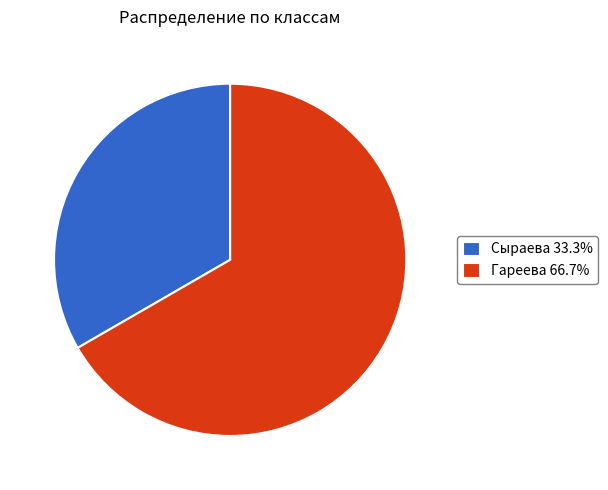

Approximately how many times larger is the value at Сыраева compared to Гареева?

0.5